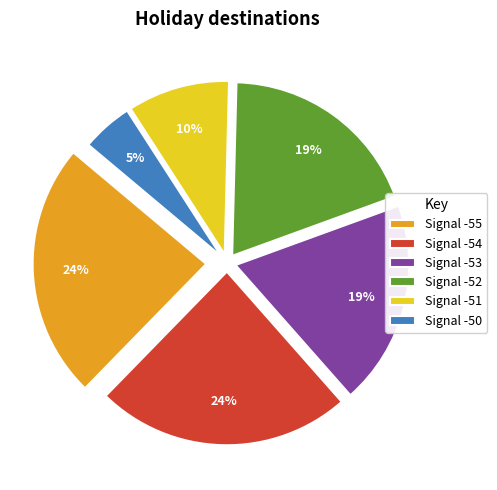

Which slice is the smallest?

Signal -50